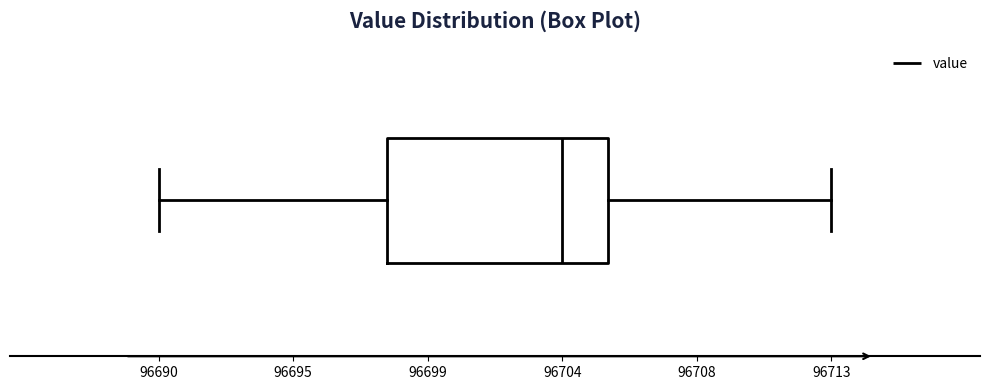

Transcribe this box plot: give where the median line is, the range the box spans, and where the two whiskers end, as read against the x-axis. The values are not printed on the chart, so give them approximately, as read against the axis.

median 96703.5, box 96698.0 to 96705.5, whiskers 96690.0 to 96713.0